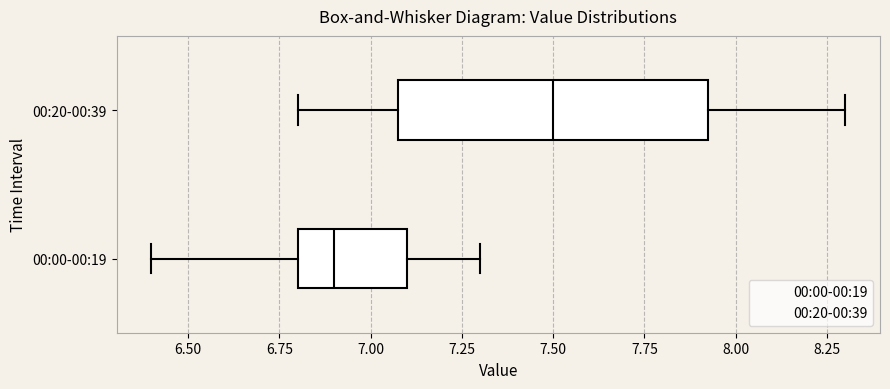

Reading bottom to top, transcribe this box plot: for each box, give where its median line is, the range the box spans, and where its two whiskers end, as read against the x-axis. The values are not printed on the chart, so give them approximately, as read against the axis.

00:00-00:19: median 6.90, box 6.80 to 7.10, whiskers 6.40 to 7.30
00:20-00:39: median 7.50, box 7.10 to 7.95, whiskers 6.80 to 8.30